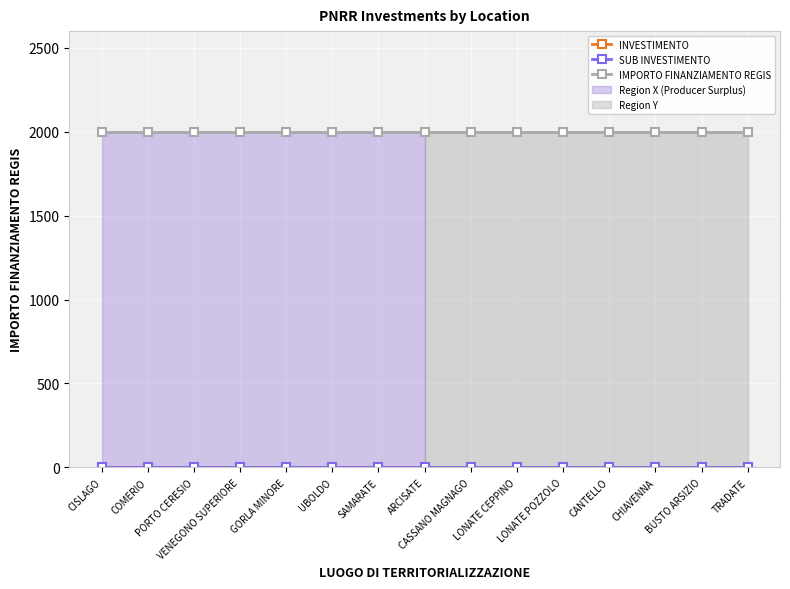

Rank the series by their maximum value, from lowest to highest.

INVESTIMENTO, SUB INVESTIMENTO, IMPORTO FINANZIAMENTO REGIS